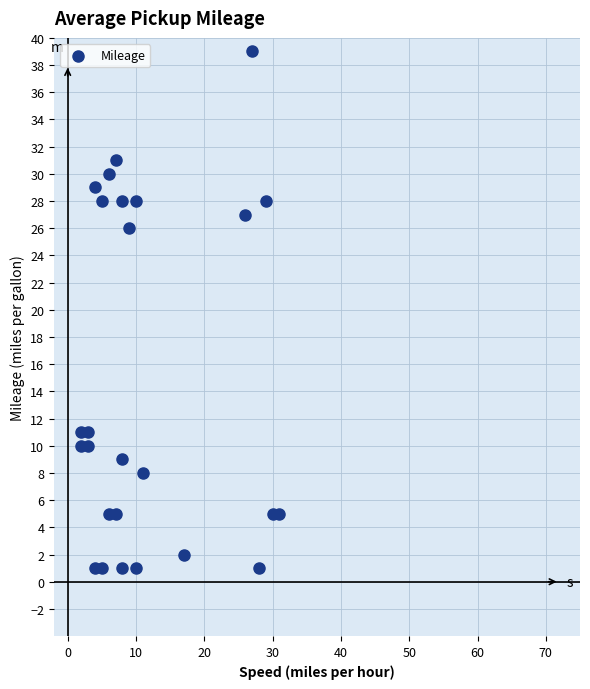

What is the range of X values (max minus min)?

29